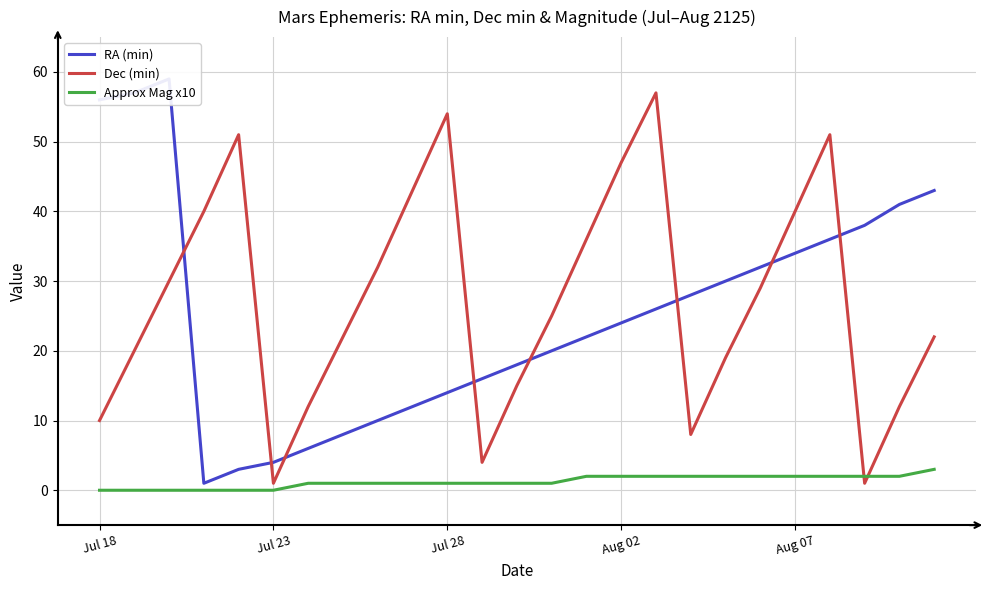

The Dec (min) series shows 10 at Aug 07. True or false?

False